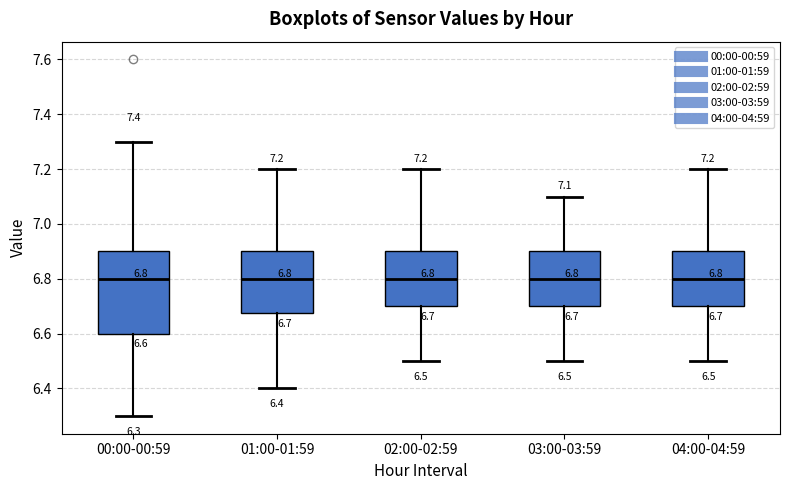

Which box is the tallest, from its lower edge to its upper edge?

00:00-00:59